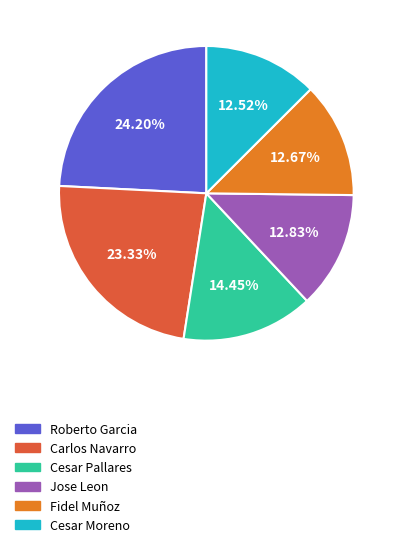

Does Carlos Navarro represent more than half of the total?

No